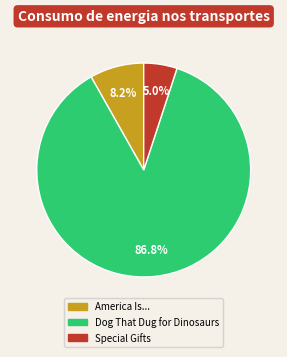

Rank the categories by value from lowest to highest.

Special Gifts, America Is..., Dog That Dug for Dinosaurs